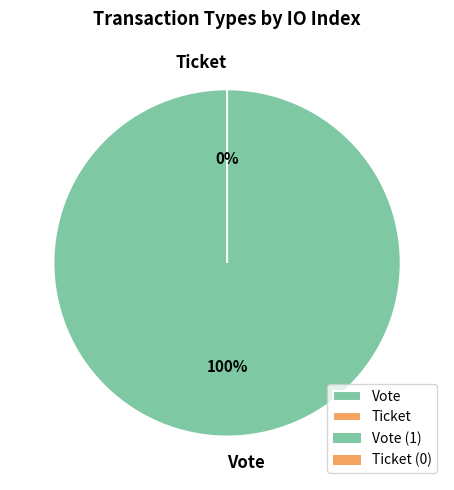

What is the smallest slice in the pie chart?

Ticket